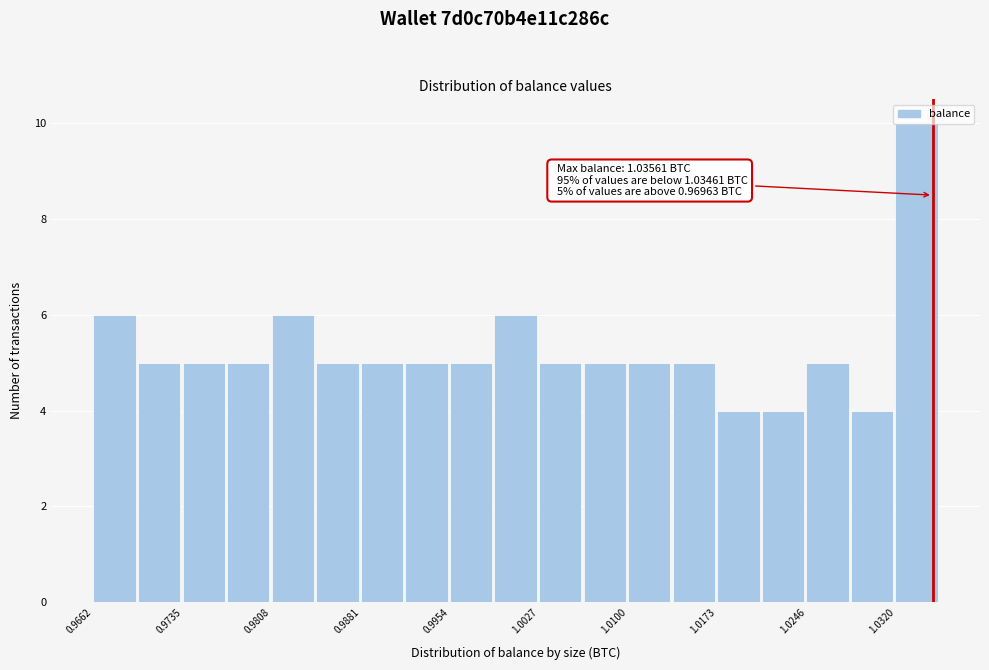

Read against the x-axis, roughly where is the centre of the tallest bar?

1.034